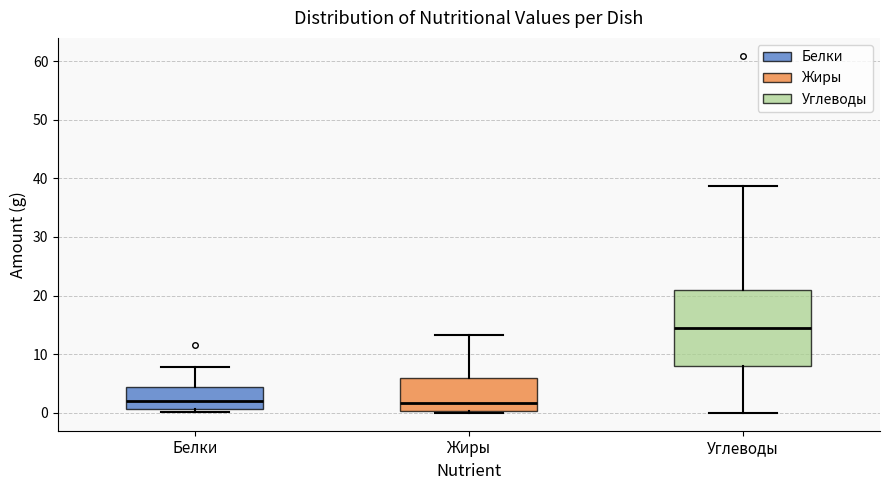

Reading left to right, read every box against the y-axis: the position of its median line, the range the box covers, and the ends of its whiskers. The values are not printed on the chart, so give them approximately, as read against the axis.

Белки: median 2, box 1 to 4, whiskers 0 to 8
Жиры: median 2, box 0 to 6, whiskers 0 to 13
Углеводы: median 14, box 8 to 21, whiskers 0 to 39